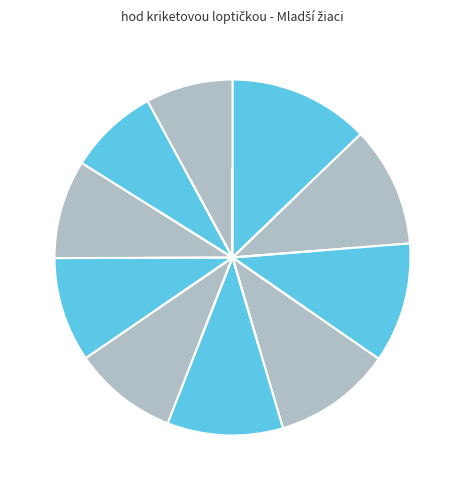

What is the smallest slice in the pie chart?

Sedlák Peter